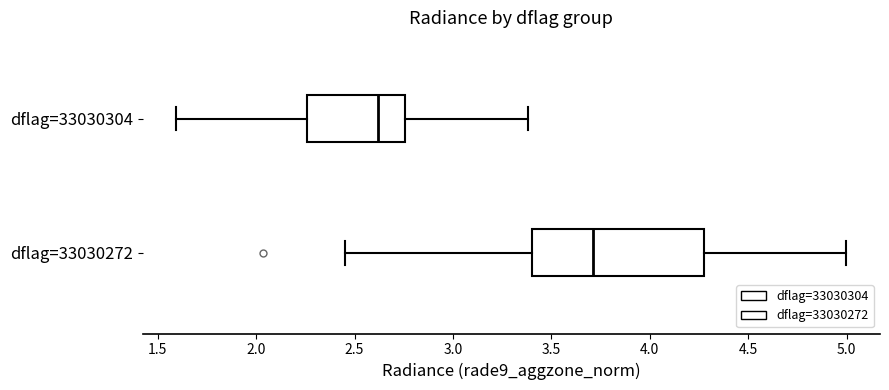

Reading bottom to top, transcribe this box plot: for each box, give where its median line is, the range the box spans, and where its two whiskers end, as read against the x-axis. The values are not printed on the chart, so give them approximately, as read against the axis.

dflag=33030272: median 3.70, box 3.40 to 4.30, whiskers 2.45 to 5.00
dflag=33030304: median 2.60, box 2.25 to 2.75, whiskers 1.60 to 3.40